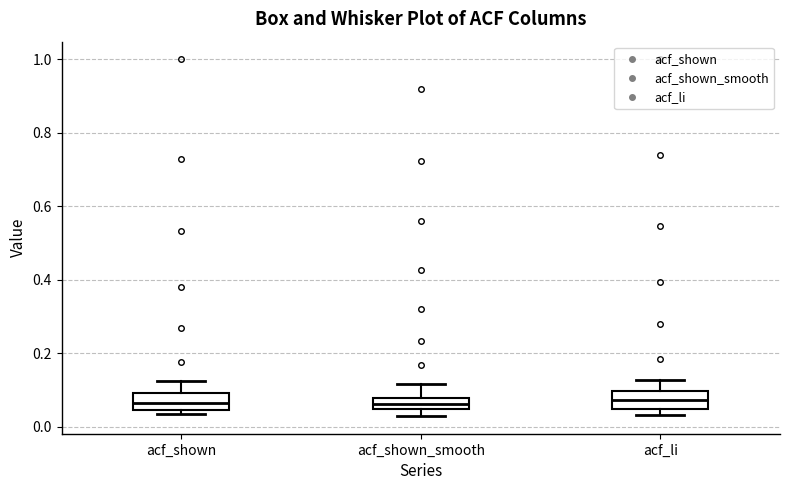

Where does the upper whisker of the box for acf_li end on the y-axis? The values are not printed on the chart, so give them approximately, as read against the axis.

0.12